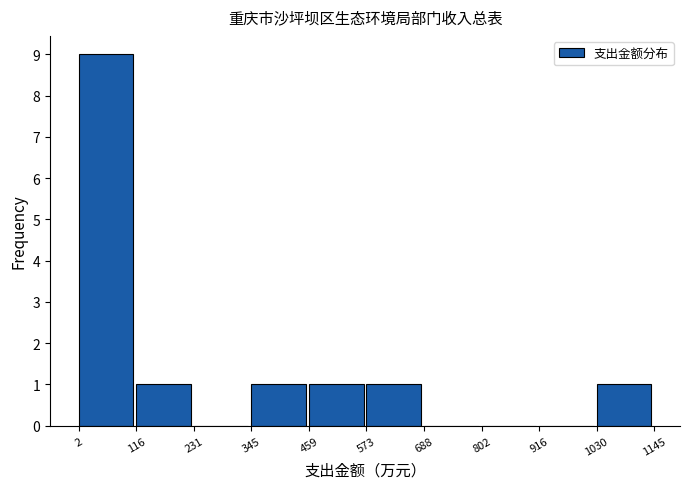

Over which range of the x-axis is the bar tallest?

2 to 116